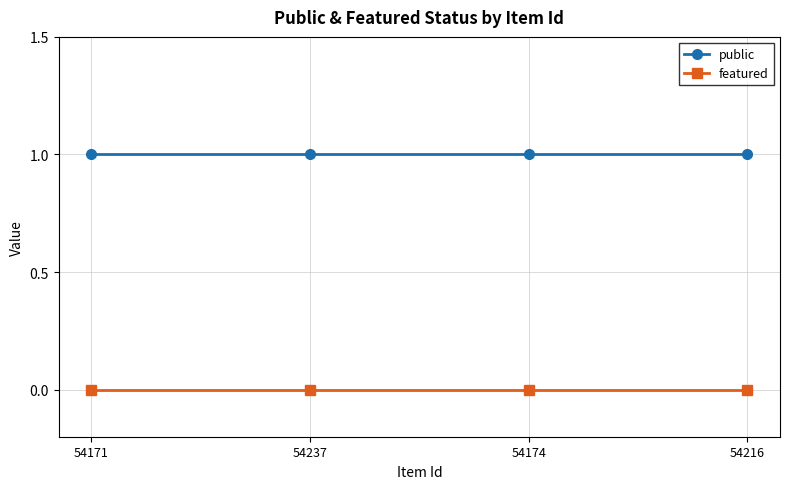

Reading left to right, list all the values displayed in this chart.

public: 1	1	1	1
featured: 0	0	0	0